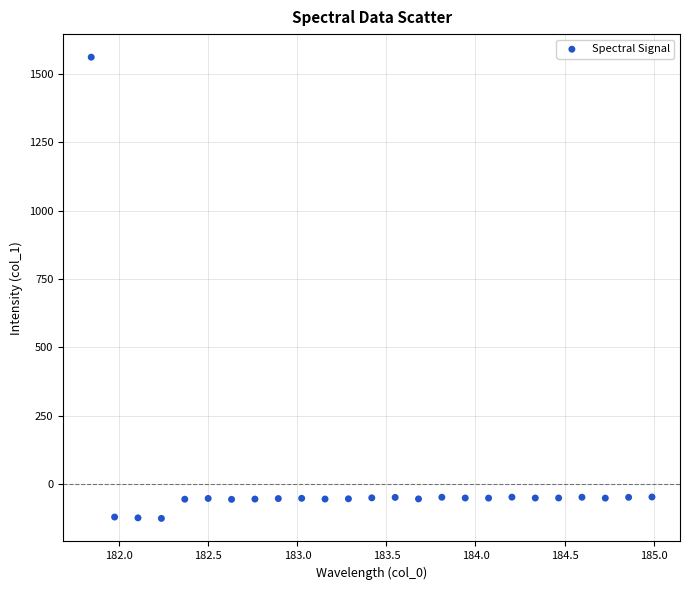

What is the range of Y values (max minus min)?

1686.4